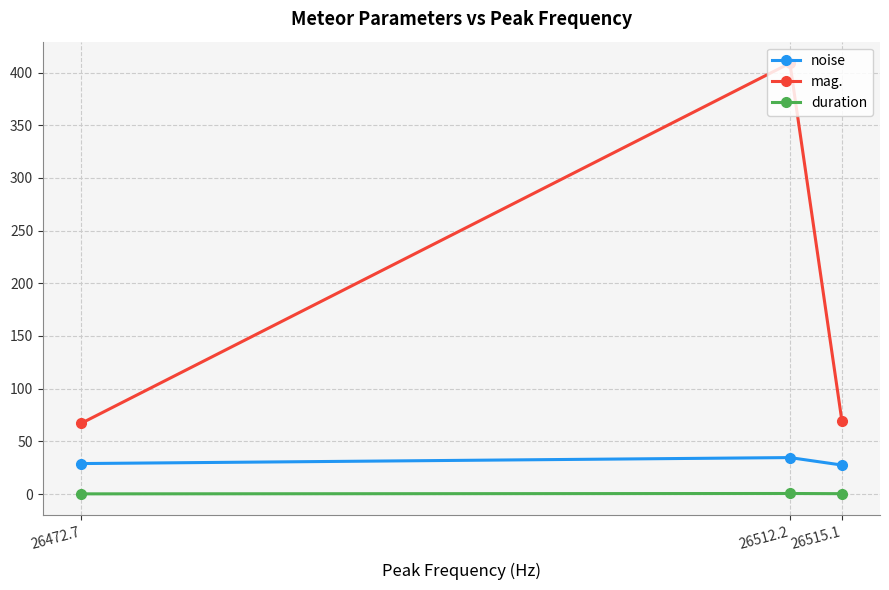

Between 26515.1 and 26472.7, which is larger?

26472.7